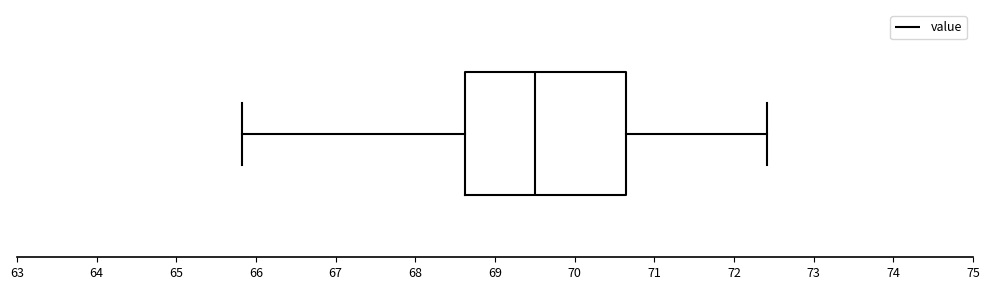

Transcribe this box plot: give where the median line is, the range the box spans, and where the two whiskers end, as read against the x-axis. The values are not printed on the chart, so give them approximately, as read against the axis.

median 69.5, box 68.6 to 70.6, whiskers 65.8 to 72.4